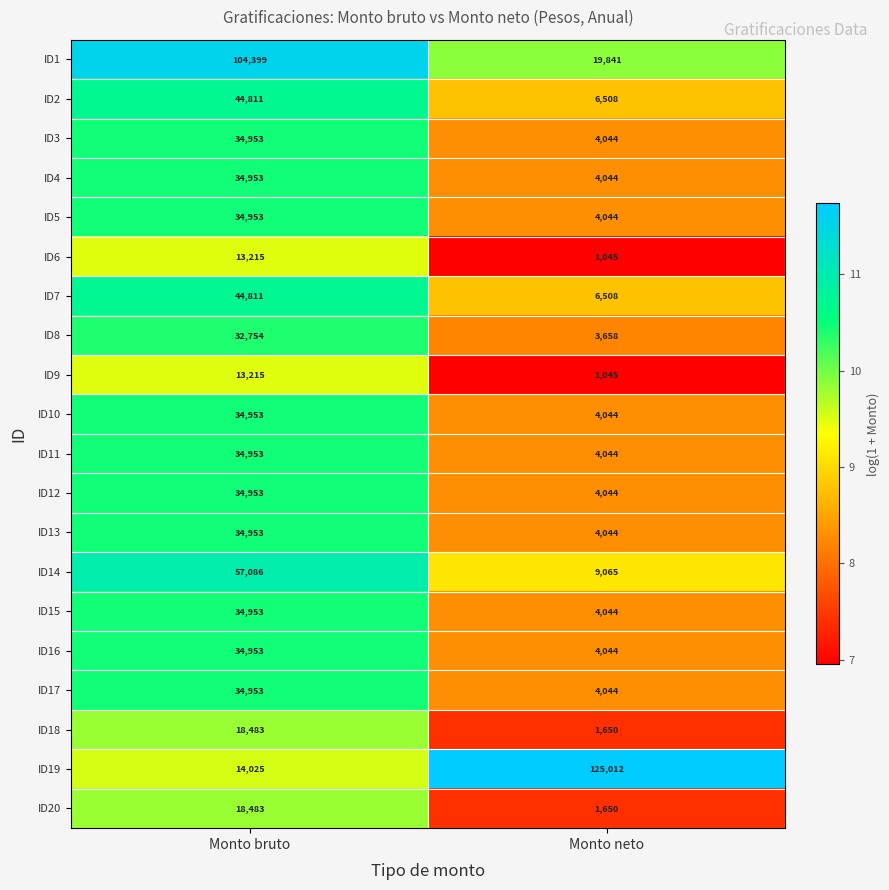

True or false: ID14 has a value of 27318 at Monto bruto.

False